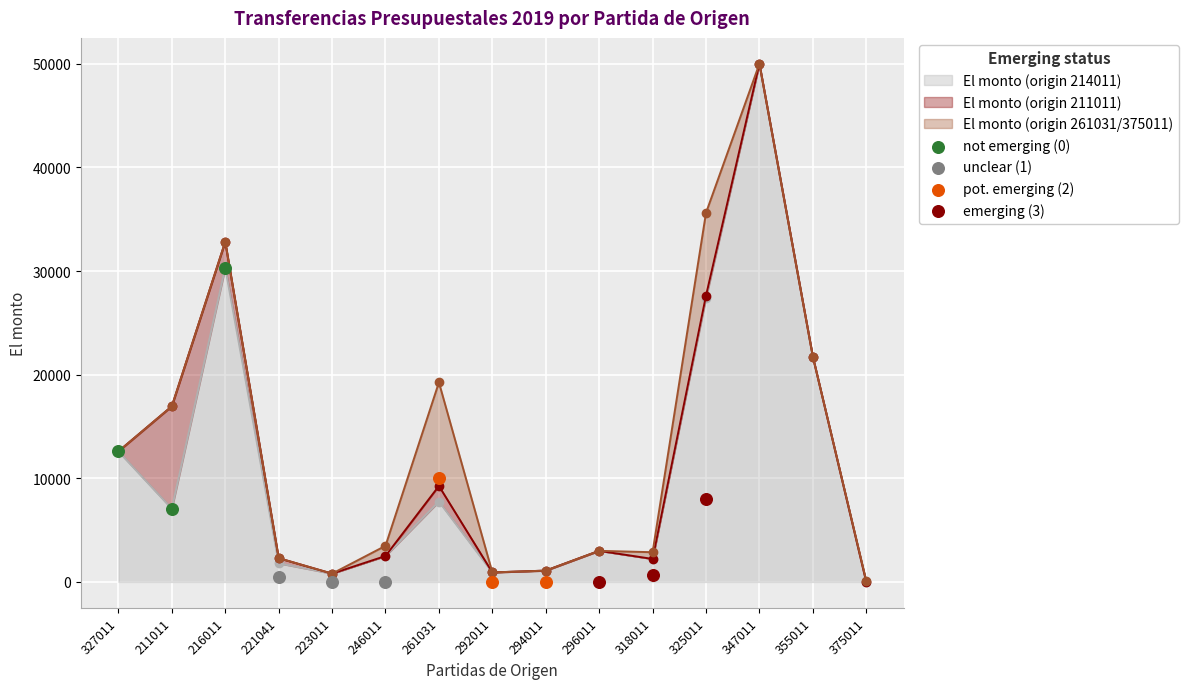

At which label is El monto (origin 214011) closest to 25000?

325011